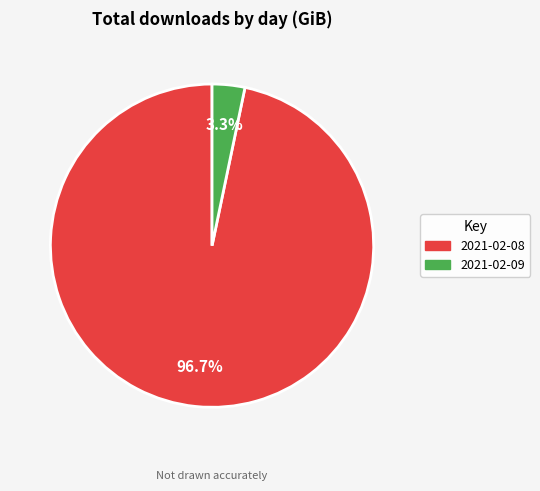

Is it true that 2021-02-09 is 3% of the pie?

True